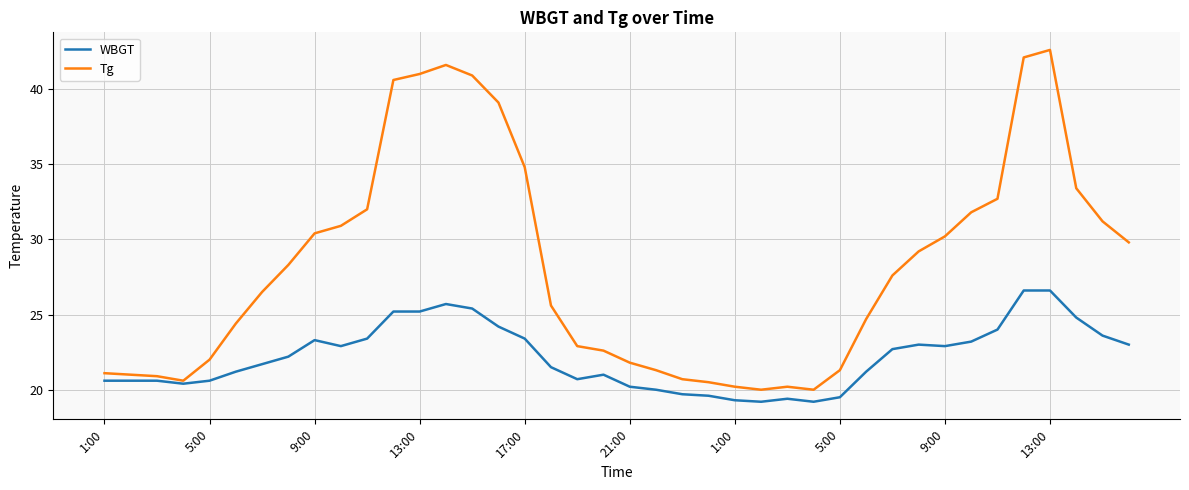

Which series has the largest total across all categories?

Tg